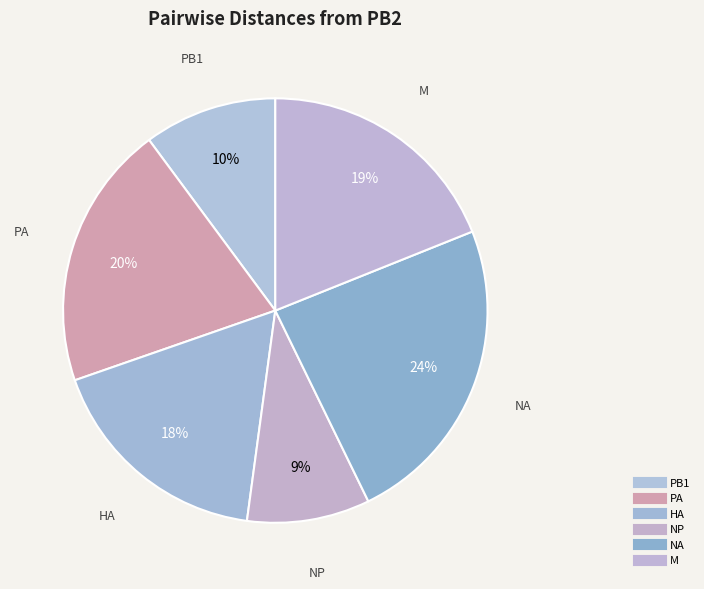

What percentage is the M slice, to the nearest percent?

19%